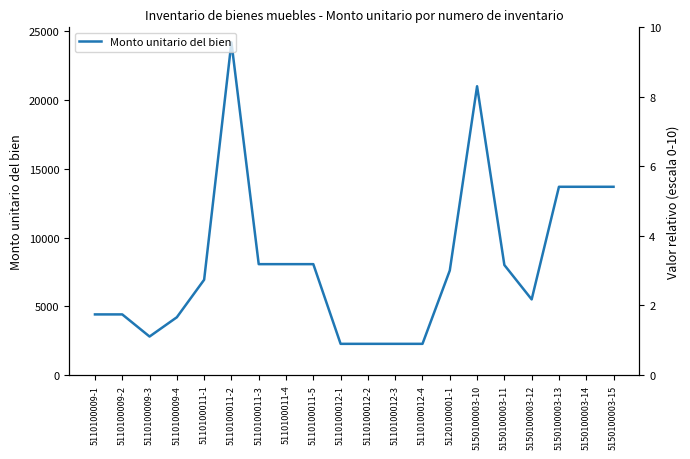

Reading left to right, list all the values displayed in this chart.

4408.0	4408.0	2799.0	4200.0	6927.5	24186.0	8062.0	8062.0	8062.0	2267.8	2267.8	2267.8	2267.8	7599.0	20999.0	7999.0	5499.0	13688.0	13688.0	13688.0